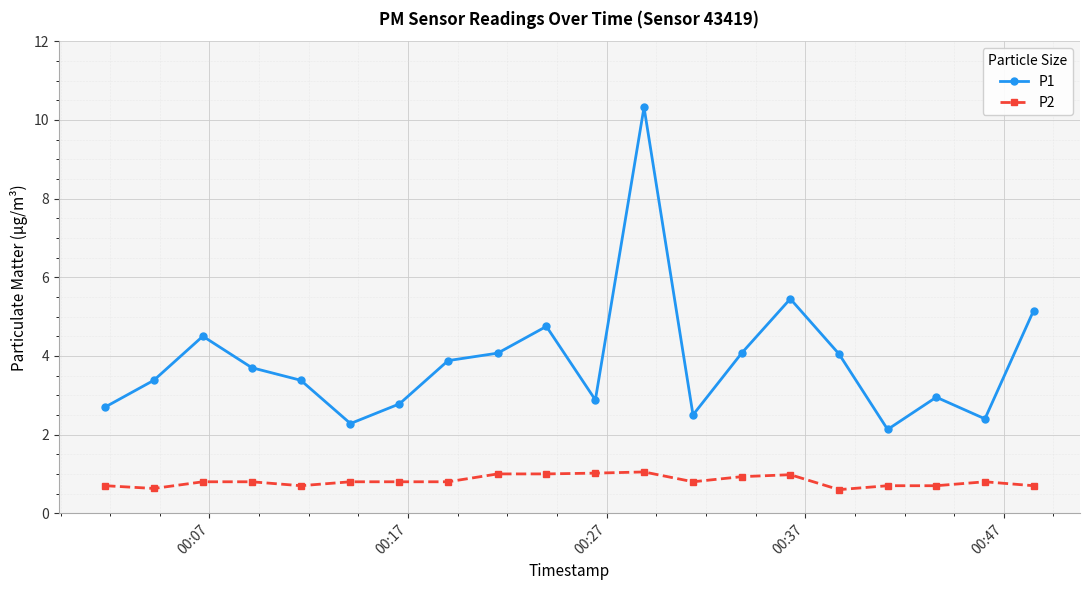

What is the difference between the maximum and minimum values in the P1 series?

8.2